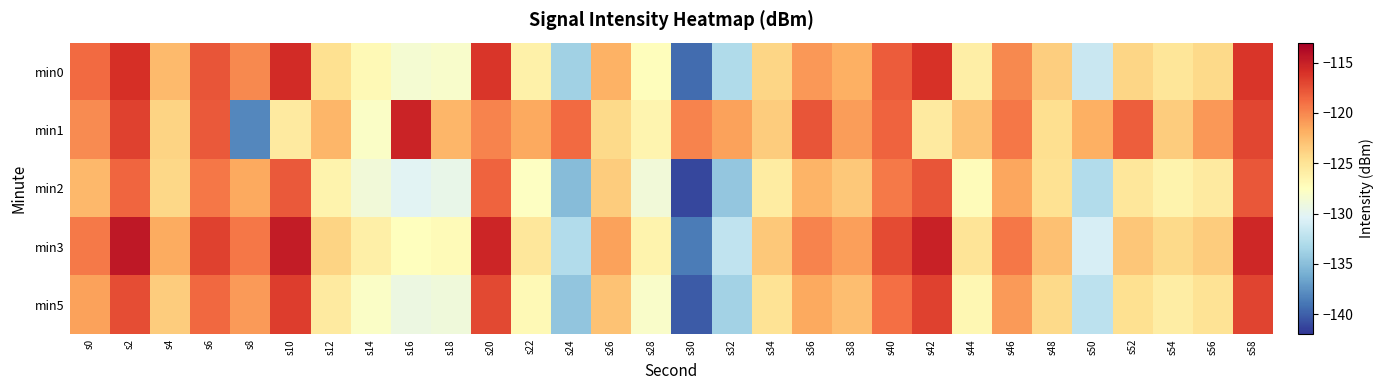

Reading left to right, transcribe all the data shown in this chart.

min0: s0=-118.7	s2=-115.9	s4=-122.4	s6=-117.7	s8=-120.1	s10=-115.6	s12=-124.8	s14=-127.0	s16=-128.5	s18=-128.1	s20=-116.2	s22=-126.2	s24=-133.8	s26=-122.0	s28=-127.3	s30=-139.5	s32=-133.0	s34=-124.1	s36=-120.8	s38=-121.9	s40=-118.0	s42=-116.0	s44=-126.0	s46=-120.1	s48=-123.6	s50=-131.6	s52=-124.0	s54=-125.2	s56=-124.2	s58=-116.3
min1: s0=-120.2	s2=-116.8	s4=-123.9	s6=-118.0	s8=-138.1	s10=-125.6	s12=-122.2	s14=-127.8	s16=-115.2	s18=-122.2	s20=-119.8	s22=-121.5	s24=-118.8	s26=-124.3	s28=-126.5	s30=-119.9	s32=-121.2	s34=-123.5	s36=-117.7	s38=-121.0	s40=-118.3	s42=-125.7	s44=-122.9	s46=-119.2	s48=-124.6	s50=-121.9	s52=-118.1	s54=-123.5	s56=-120.8	s58=-117.0
min2: s0=-122.3	s2=-118.5	s4=-124.2	s6=-119.2	s8=-121.5	s10=-117.9	s12=-126.4	s14=-128.8	s16=-130.1	s18=-129.5	s20=-118.3	s22=-127.7	s24=-135.1	s26=-123.5	s28=-128.8	s30=-141.1	s32=-134.5	s34=-125.8	s36=-122.1	s38=-123.2	s40=-119.5	s42=-117.7	s44=-127.2	s46=-121.5	s48=-124.8	s50=-132.9	s52=-125.2	s54=-126.5	s56=-125.7	s58=-117.8
min3: s0=-119.5	s2=-114.6	s4=-121.7	s6=-116.8	s8=-119.2	s10=-114.8	s12=-123.9	s14=-126.1	s16=-127.5	s18=-127.1	s20=-115.3	s22=-125.2	s24=-132.9	s26=-121.2	s28=-126.5	s30=-138.7	s32=-132.1	s34=-123.2	s36=-119.9	s38=-121.1	s40=-117.2	s42=-115.1	s44=-125.0	s46=-119.2	s48=-122.8	s50=-130.8	s52=-123.1	s54=-124.2	s56=-123.5	s58=-115.5
min5: s0=-121.2	s2=-117.3	s4=-123.5	s6=-118.6	s8=-120.9	s10=-116.6	s12=-125.7	s14=-127.9	s16=-129.2	s18=-128.9	s20=-117.1	s22=-127.0	s24=-134.6	s26=-122.9	s28=-128.0	s30=-140.2	s32=-133.7	s34=-124.9	s36=-121.6	s38=-122.7	s40=-118.9	s42=-116.8	s44=-126.8	s46=-120.9	s48=-124.2	s50=-132.3	s52=-124.8	s54=-125.9	s56=-124.9	s58=-116.9